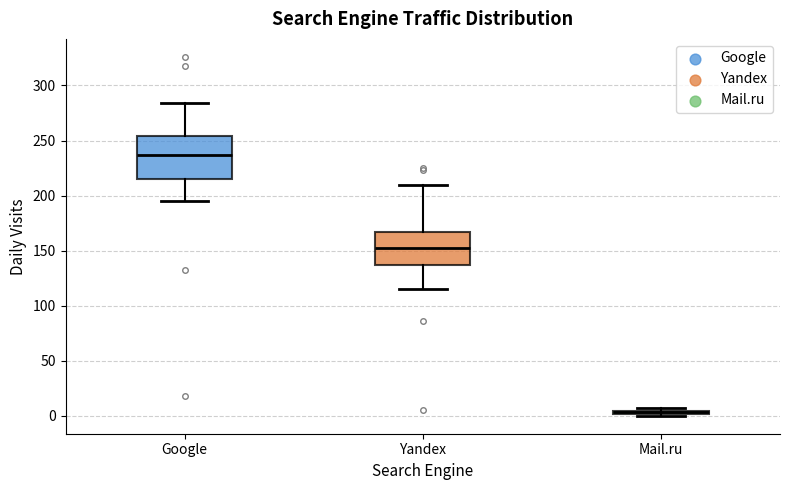

Comparing the boxes themselves (not the whiskers), which one is the tallest?

Google